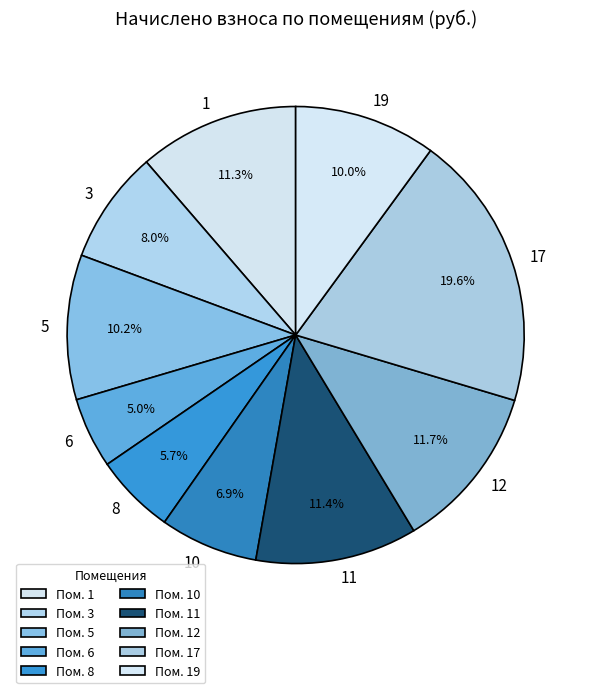

Which has a higher value, 5 or 3?

5